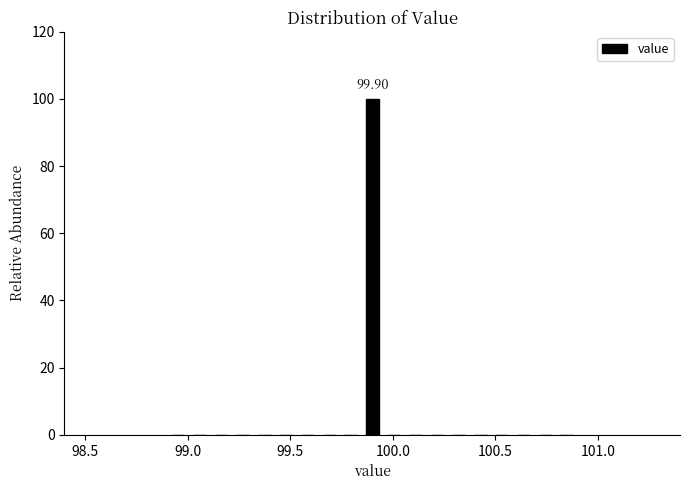

Read against the x-axis, roughly where is the centre of the tallest bar?

99.90